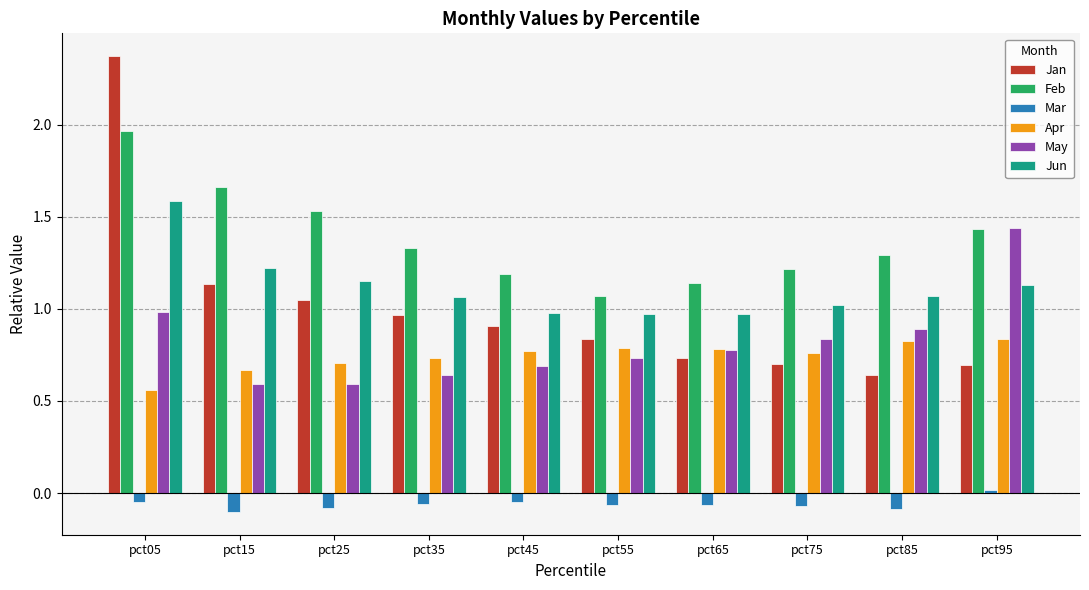

What is the sum of all May values?

8.2